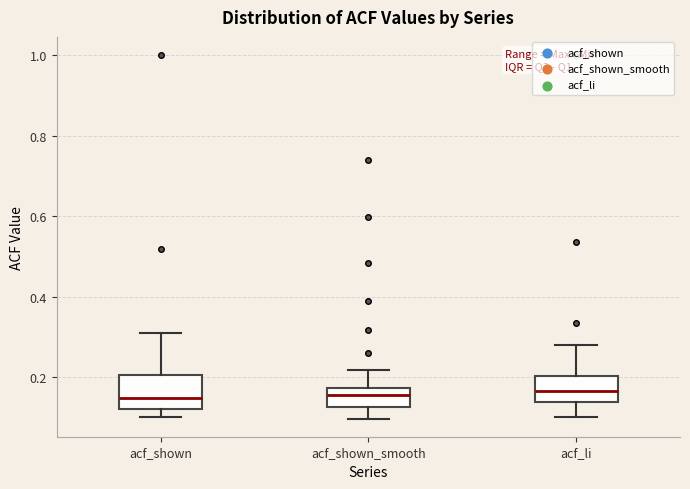

Comparing the boxes themselves (not the whiskers), which one is the tallest?

acf_shown